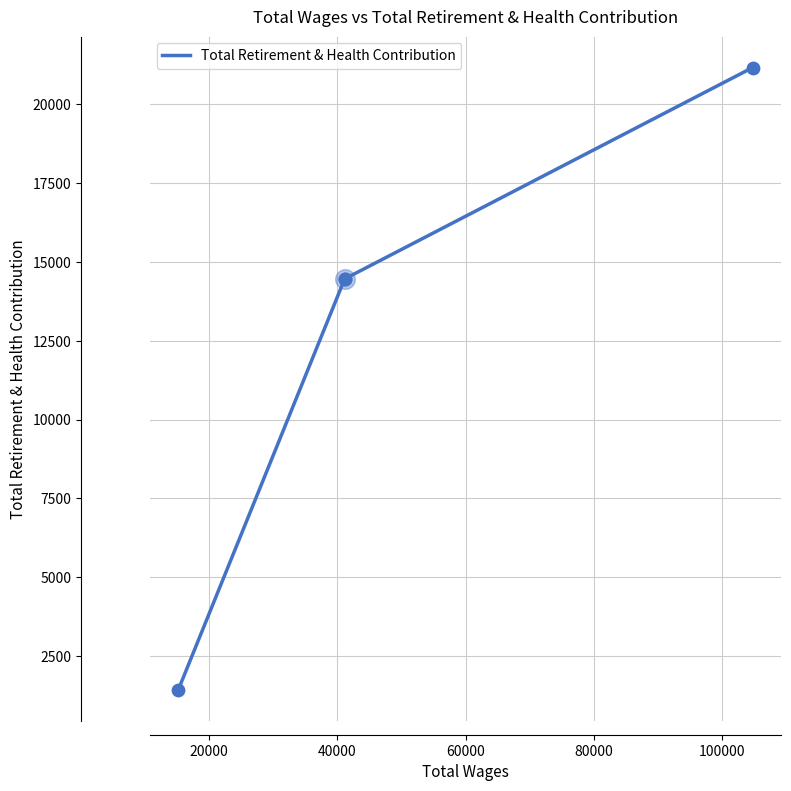

What is the sum of all values?

37058